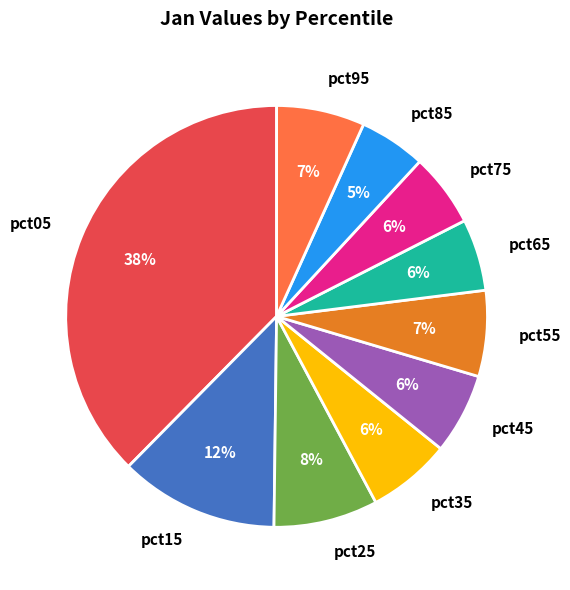

What is the largest slice in the pie chart?

pct05